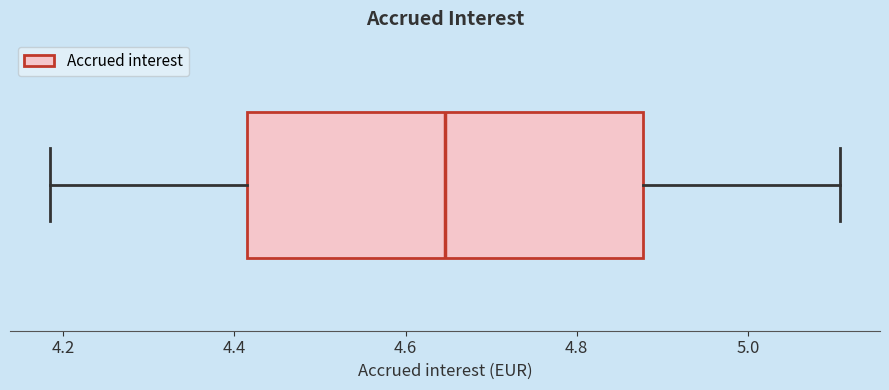

Where does the right whisker of the box end on the x-axis? The values are not printed on the chart, so give them approximately, as read against the axis.

5.10